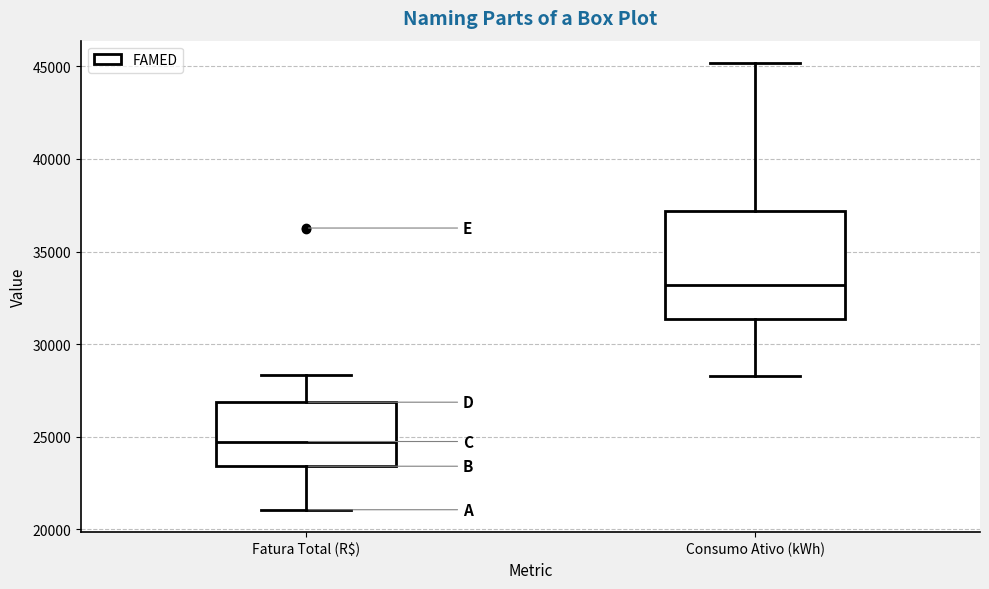

Which box is the tallest, from its lower edge to its upper edge?

Consumo Ativo (kWh)